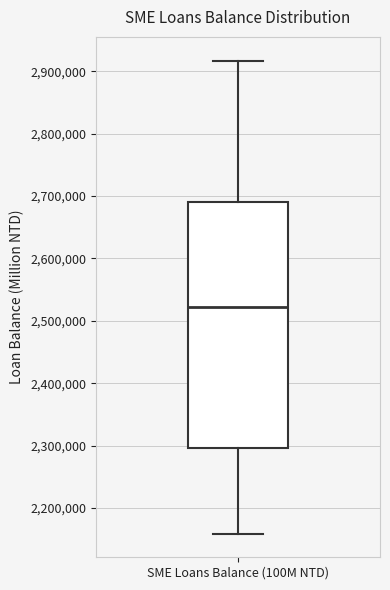

Where is the upper edge of the box for SME Loans Balance (100M NTD) on the y-axis? The values are not printed on the chart, so give them approximately, as read against the axis.

2690000